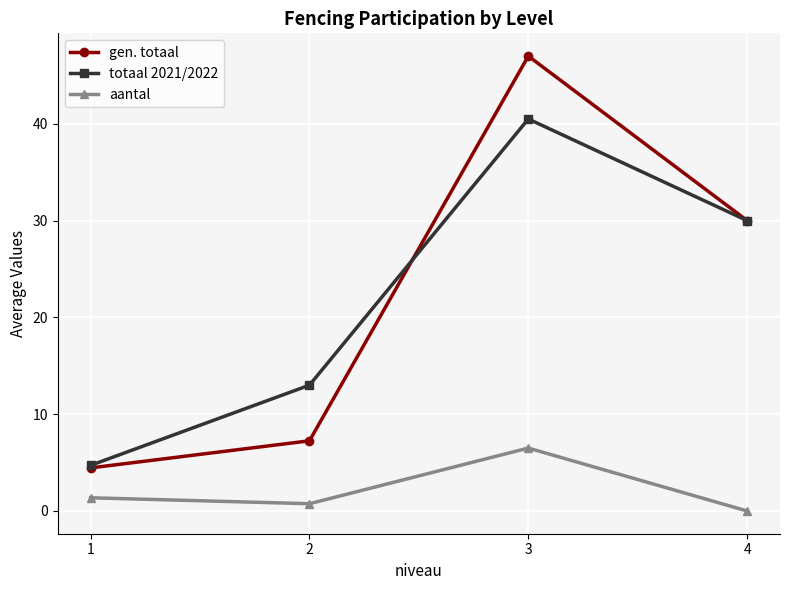

What is the value of the totaal 2021/2022 point at the 1st from the left?

4.7